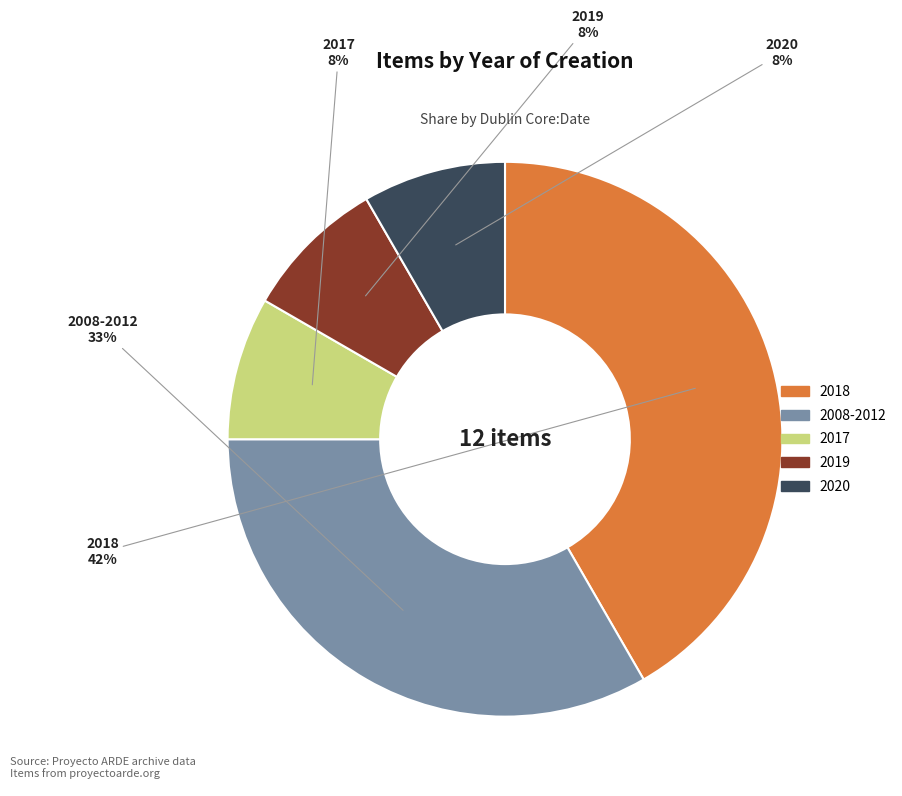

Combined, do 2017 and 2008-2012 account for over 50%?

No